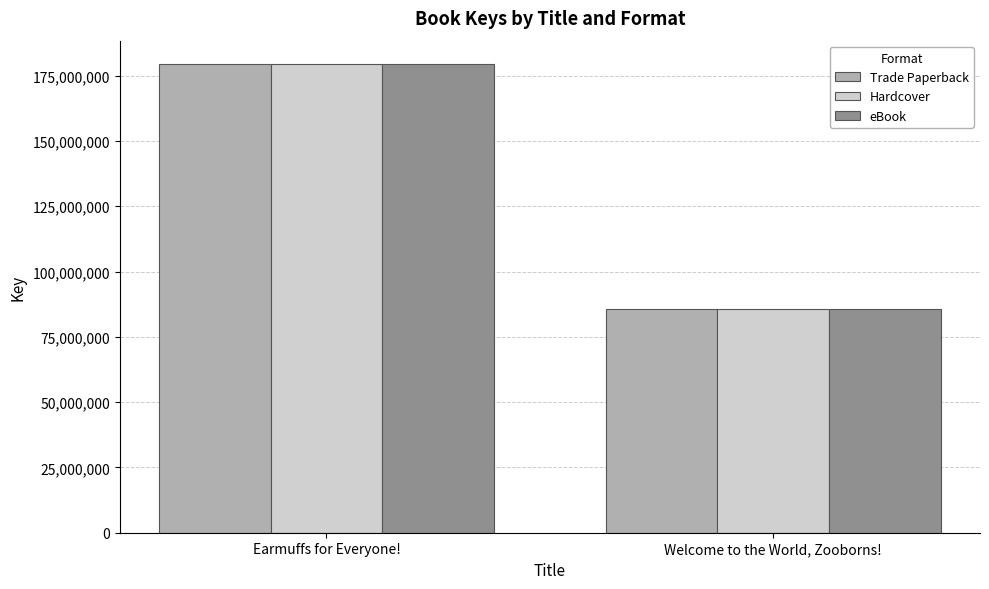

What is the sum of all Trade Paperback values?

265199403